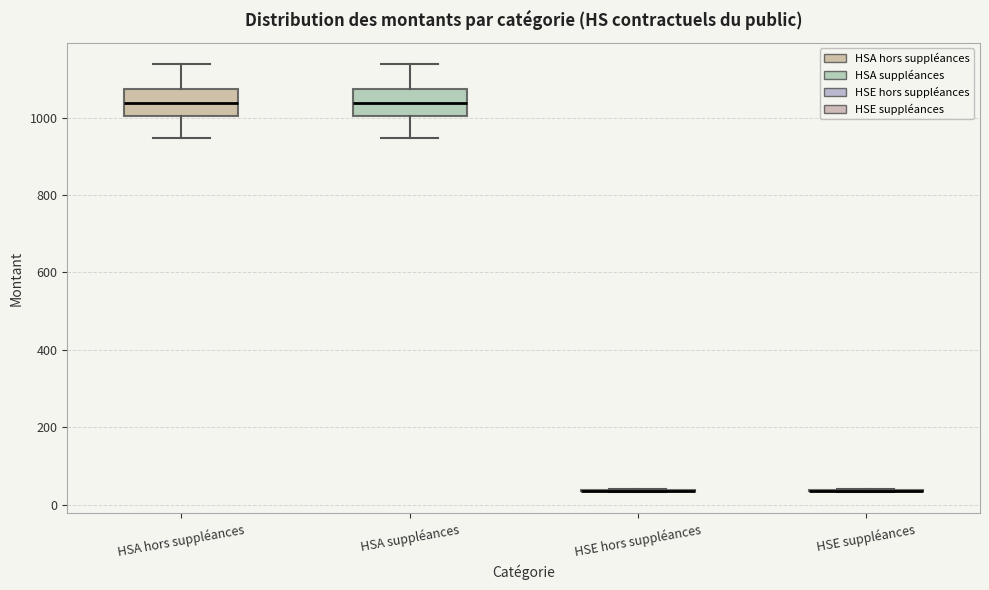

Reading left to right, read every box against the y-axis: the position of its median line, the range the box covers, and the ends of its whiskers. The values are not printed on the chart, so give them approximately, as read against the axis.

HSA hors suppléances: median 1040, box 1000 to 1080, whiskers 940 to 1140
HSA suppléances: median 1040, box 1000 to 1080, whiskers 940 to 1140
HSE hors suppléances: box collapsed to a line at 40, whiskers 40 to 40
HSE suppléances: box collapsed to a line at 40, whiskers 40 to 40